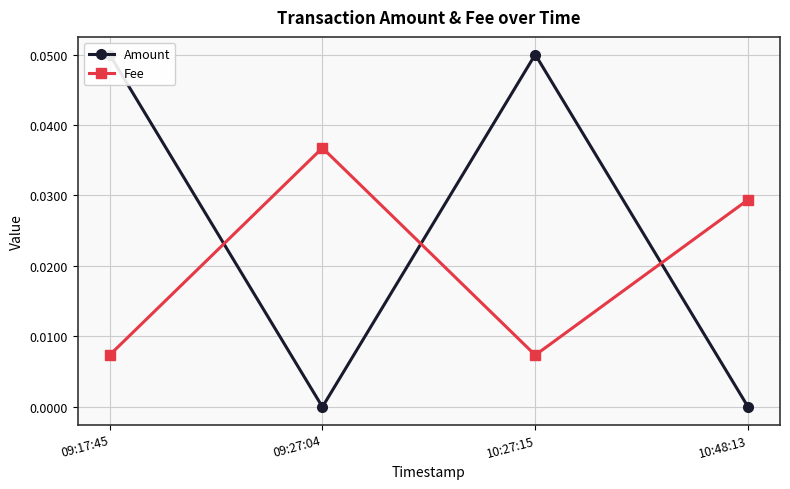

What position from the left is 09:17:45?

1